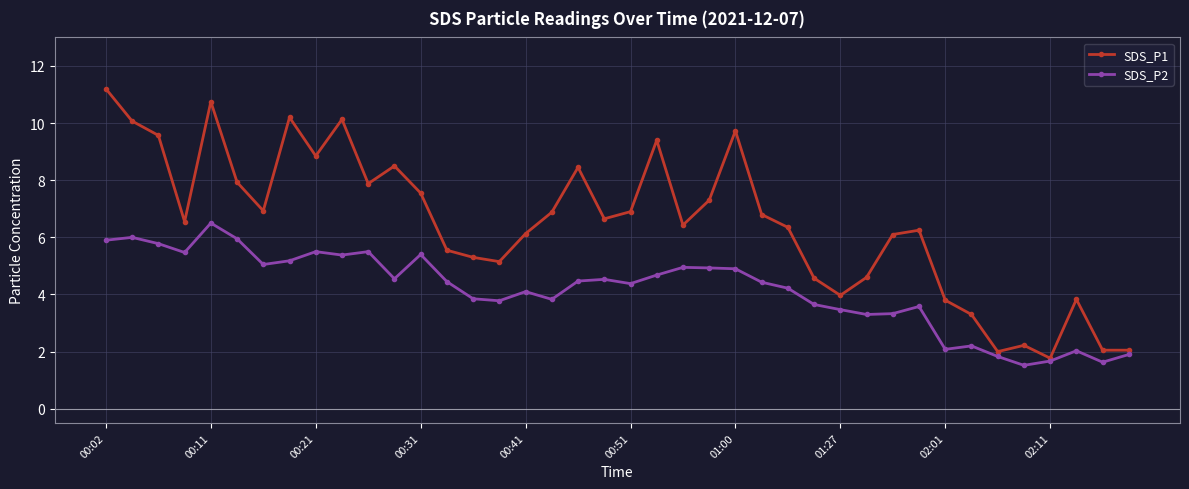

List the series in order of their peak value, highest first.

SDS_P1, SDS_P2